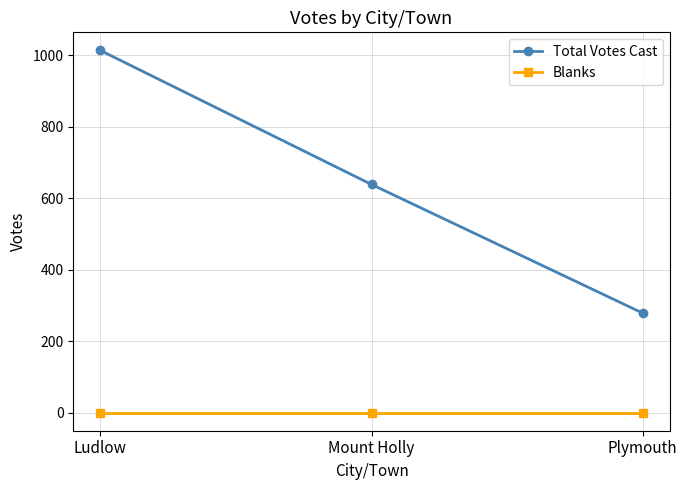

Is this an area chart (filled region under the line)?

No